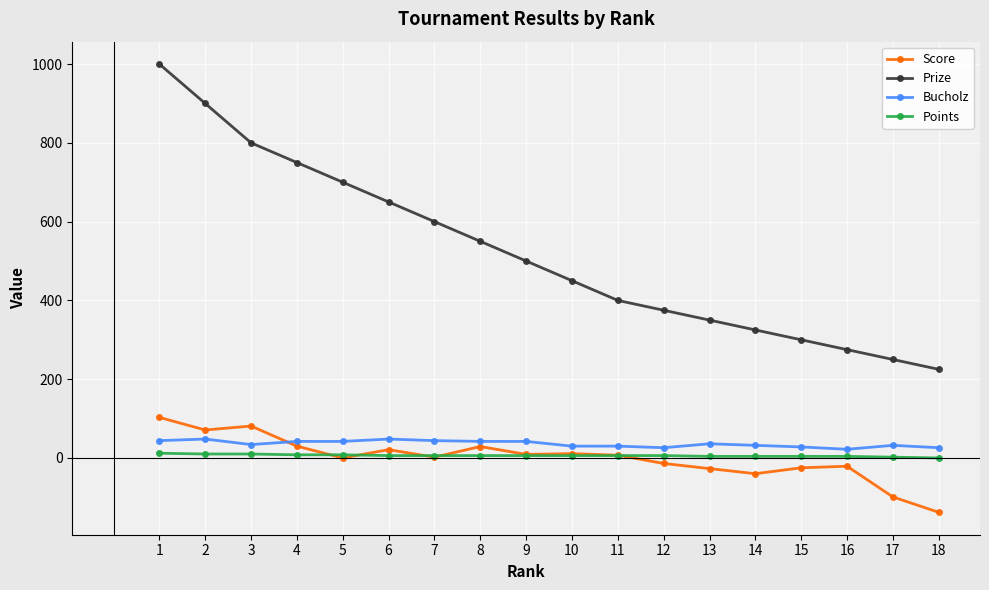

What is the minimum value for Prize?

225